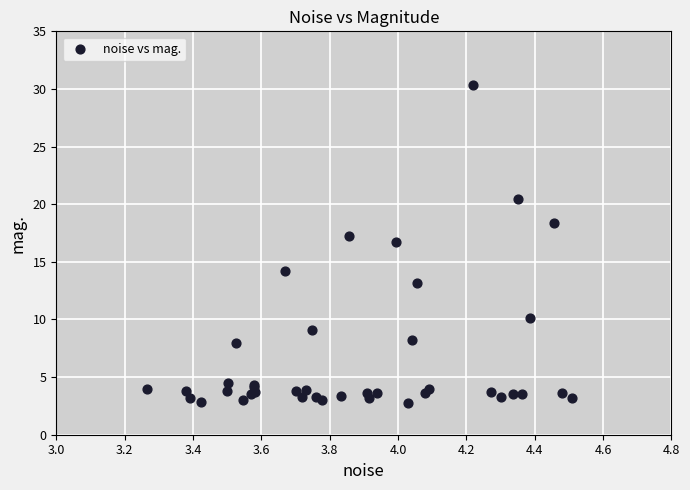

What Y value in the scatter plot is closest to 16?

16.7